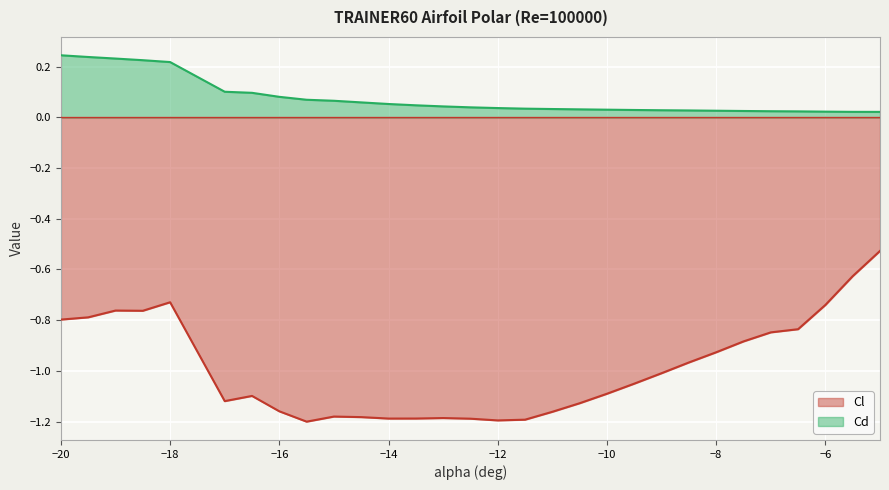

Which series has the largest range (max minus min)?

Cl